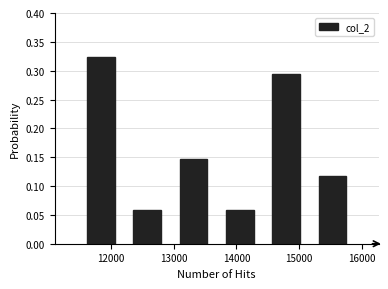

Reading left to right, transcribe this chart: for each bar, give the range it covers on the x-axis and its height. Neither the bar edges nor the heights are printed on the chart, so give them approximately, as read against the axes.

11500 to 12200: 0.325
12200 to 12900: 0.060
12900 to 13700: 0.145
13700 to 14400: 0.060
14400 to 15200: 0.295
15200 to 15900: 0.120